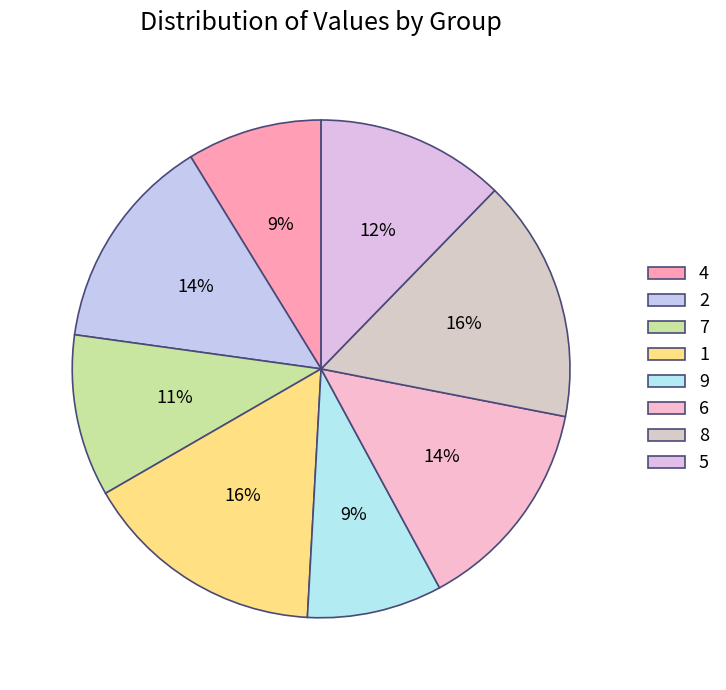

What percentage is the 4 slice, to the nearest percent?

9%